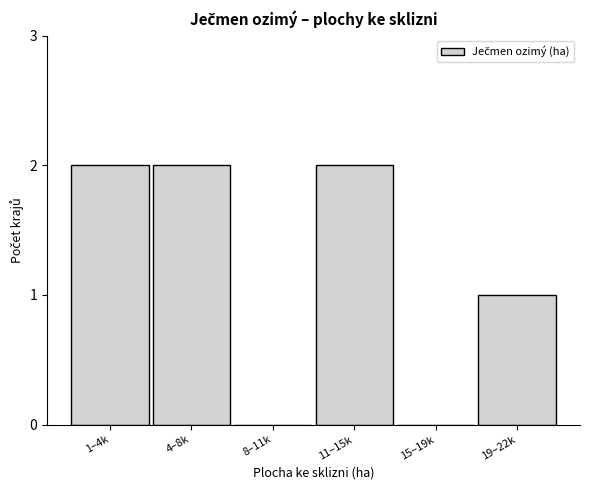

Reading left to right, what are all the values shown in this chart?

1–4k=2	4–8k=2	8–11k=0	11–15k=2	15–19k=0	19–22k=1